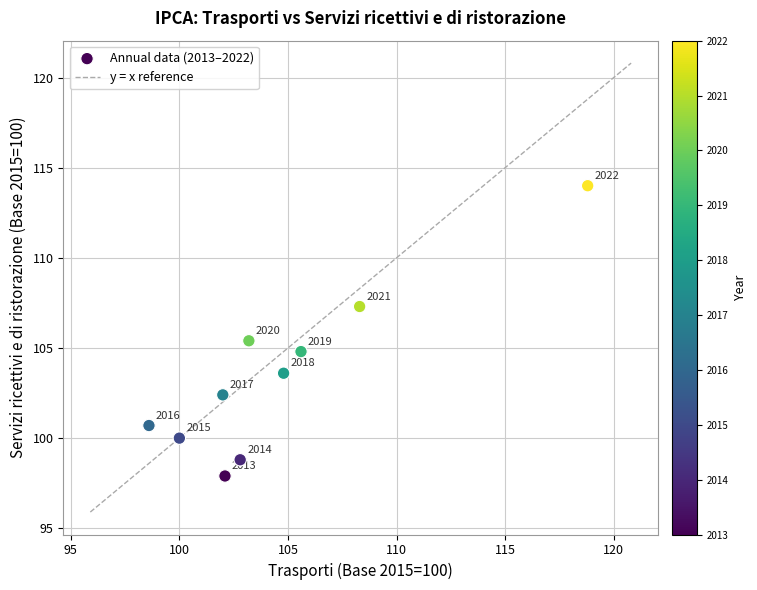

What is the average X value?

104.6